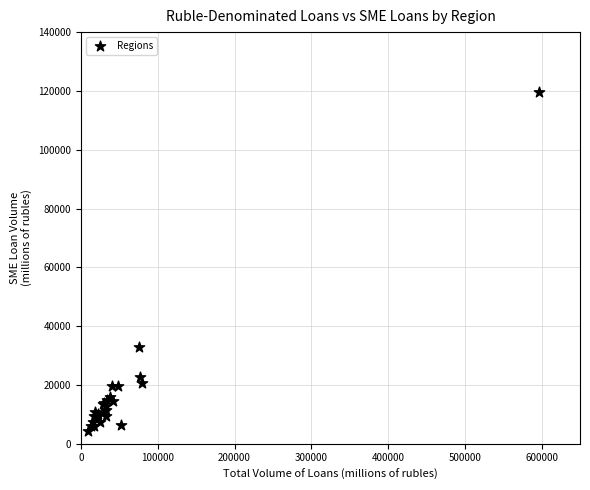

What Y value in the scatter plot is closest to 61998?

33026